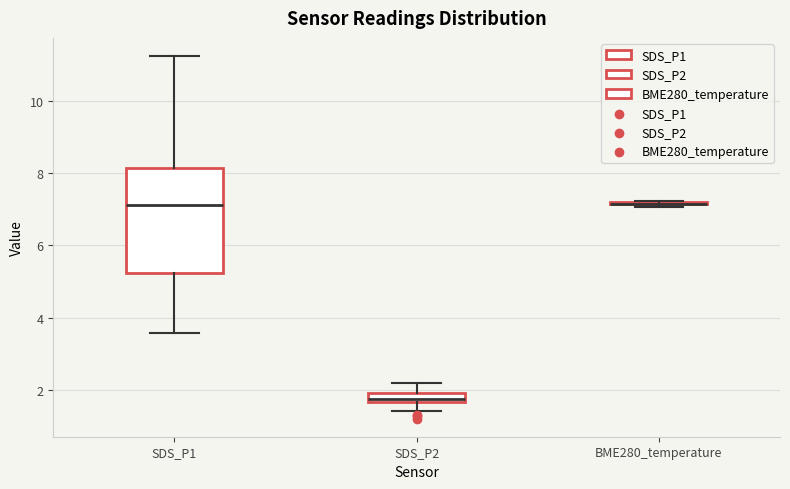

Which box is the tallest, from its lower edge to its upper edge?

SDS_P1